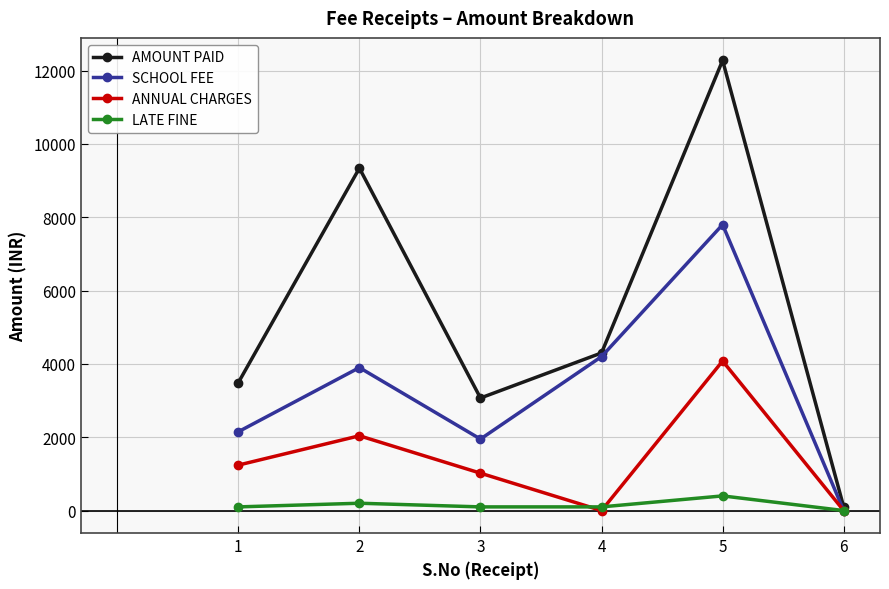

At which category does ANNUAL CHARGES reach its first local peak?

2